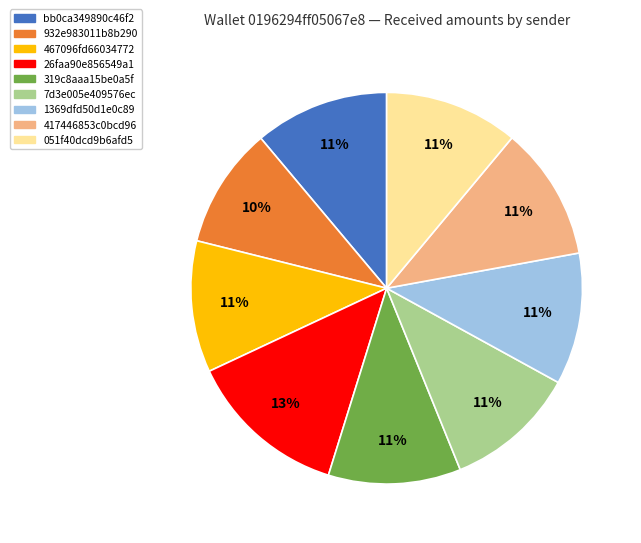

True or false: 417446853c0bcd96 accounts for 5% of the total.

False